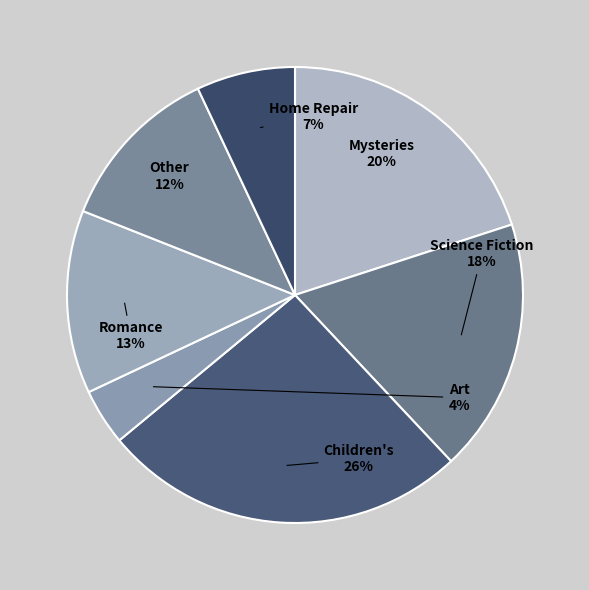

Which category has the smallest portion of the pie?

Art